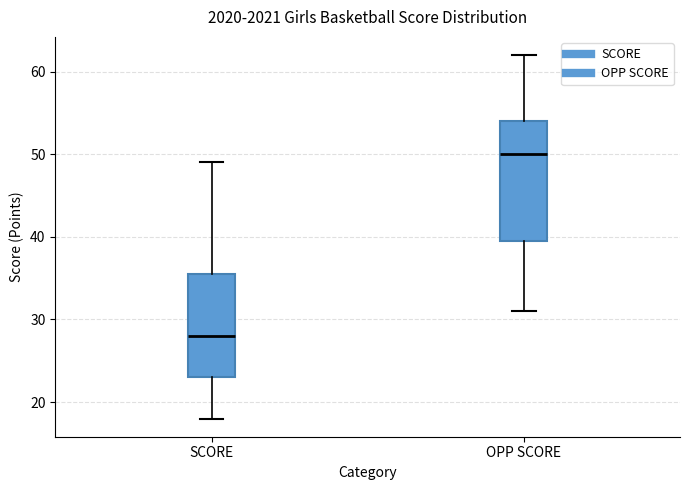

Reading left to right, transcribe this box plot: for each box, give where its median line is, the range the box spans, and where its two whiskers end, as read against the y-axis. The values are not printed on the chart, so give them approximately, as read against the axis.

SCORE: median 28, box 23 to 36, whiskers 18 to 49
OPP SCORE: median 50, box 40 to 54, whiskers 31 to 62